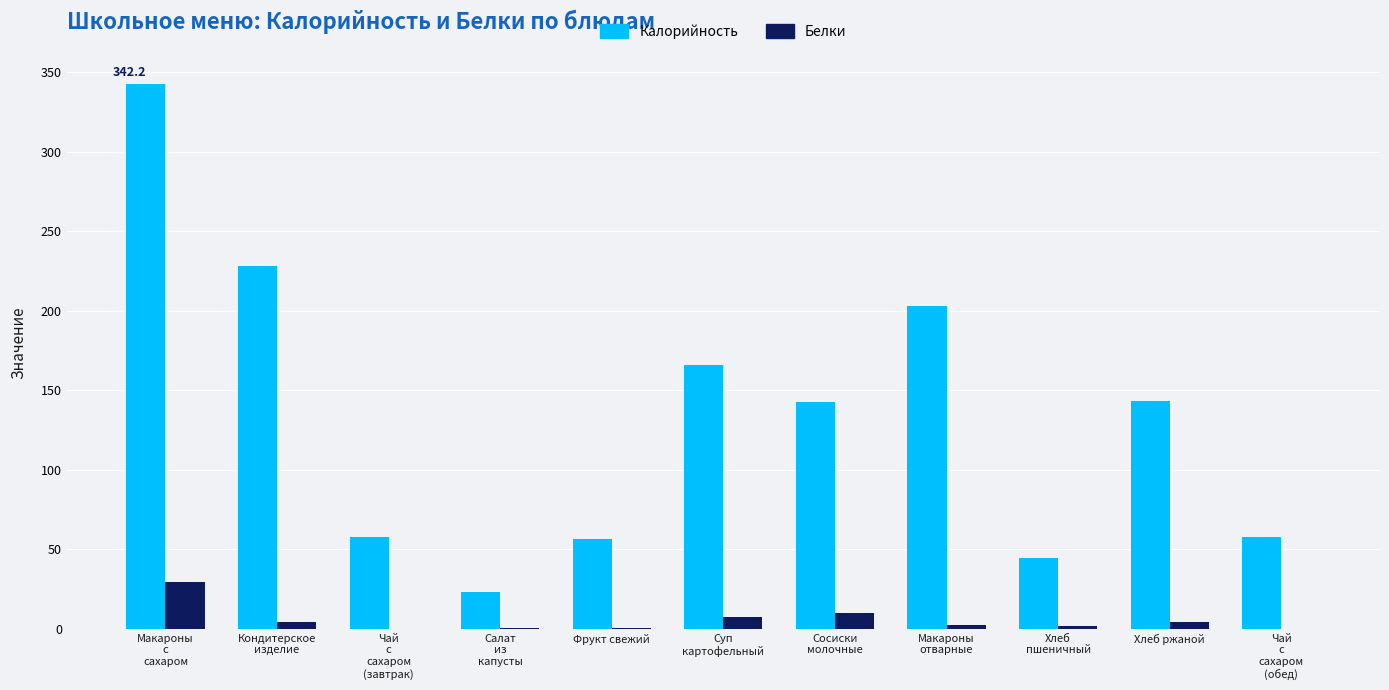

What is the highest value of the Белки series?

29.2